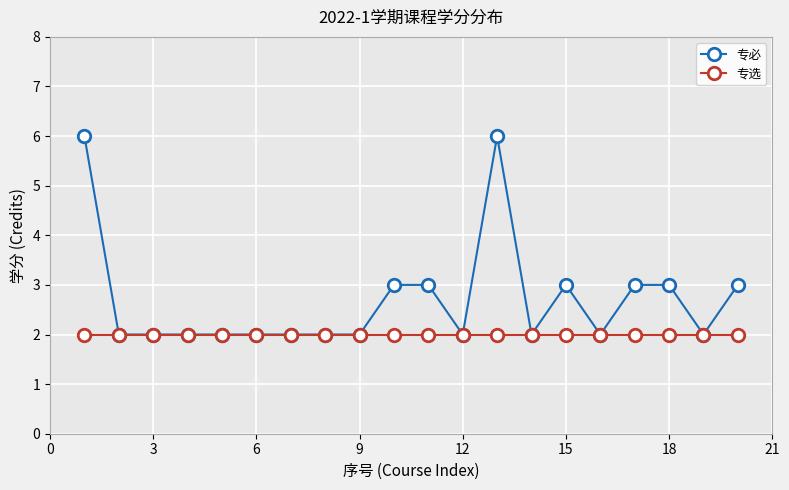

Which series has the largest range (max minus min)?

专必